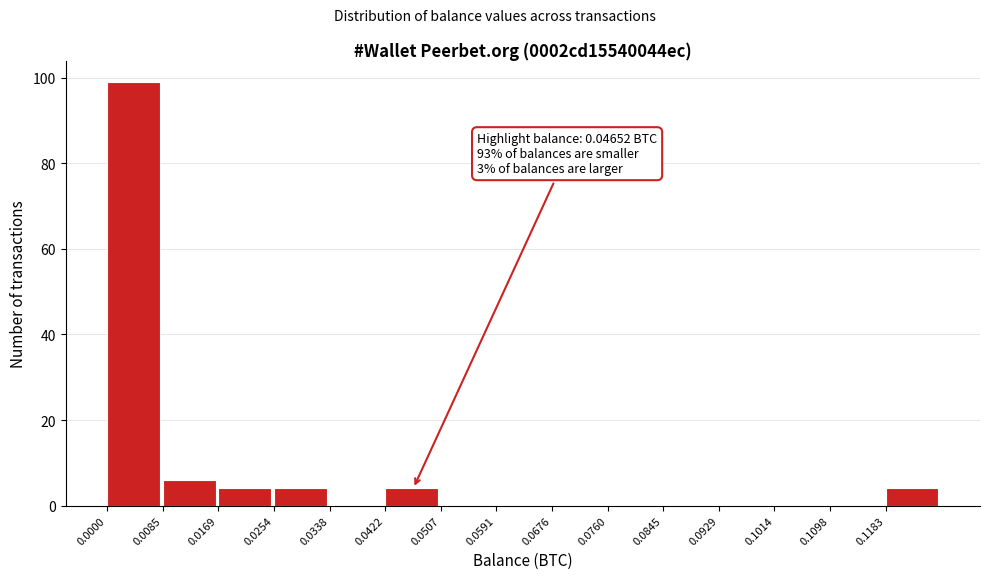

Which range on the x-axis has the tallest bar?

0.000 to 0.008